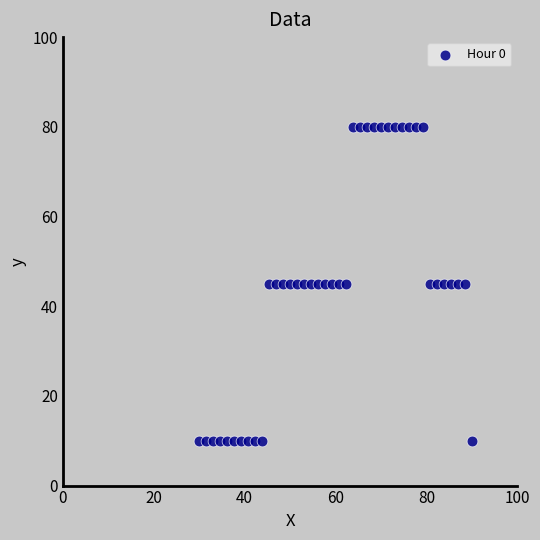

What is the range of Y values (max minus min)?

70.0